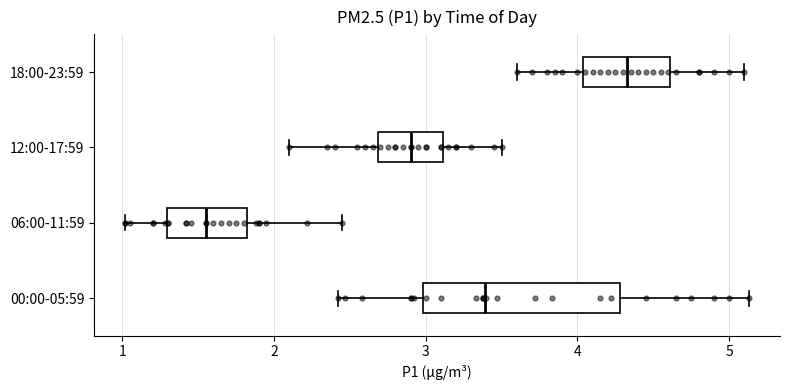

Which box is the widest, from its left edge to its right edge?

00:00-05:59